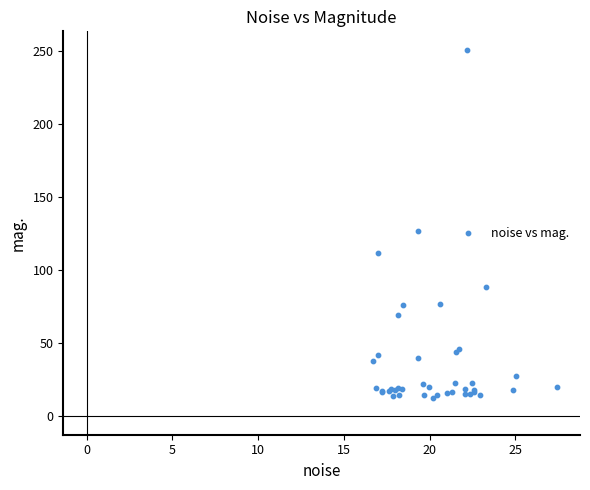

What Y value in the scatter plot is closest to 131?

126.7